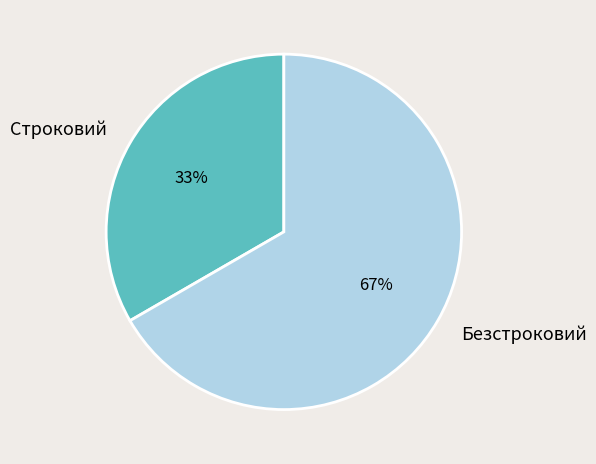

Between Безстроковий and Строковий, which is larger?

Безстроковий